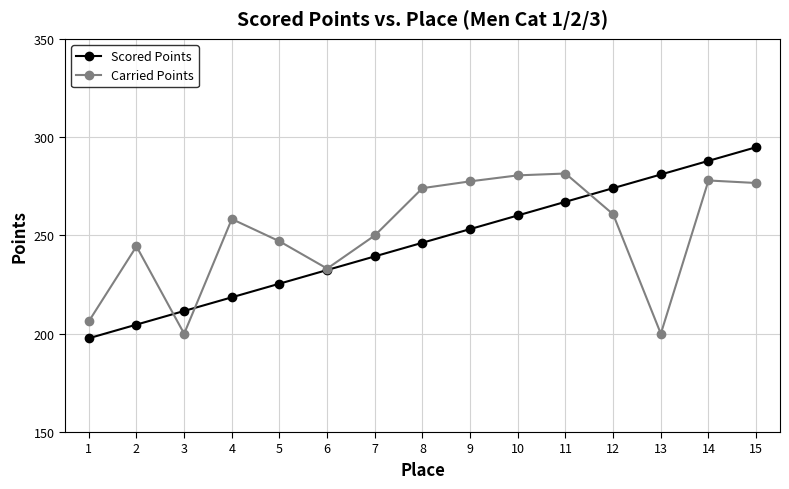

What is the sum of the Carried Points values at 2 and 9?

522.0